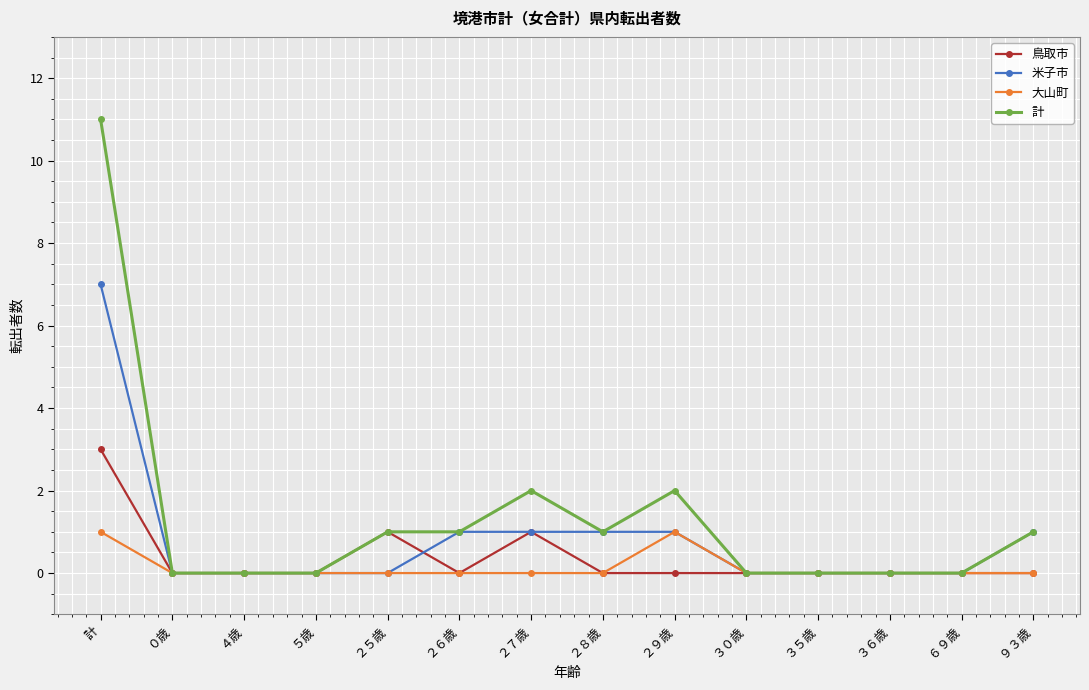

Count the number of categories in the chart.

14